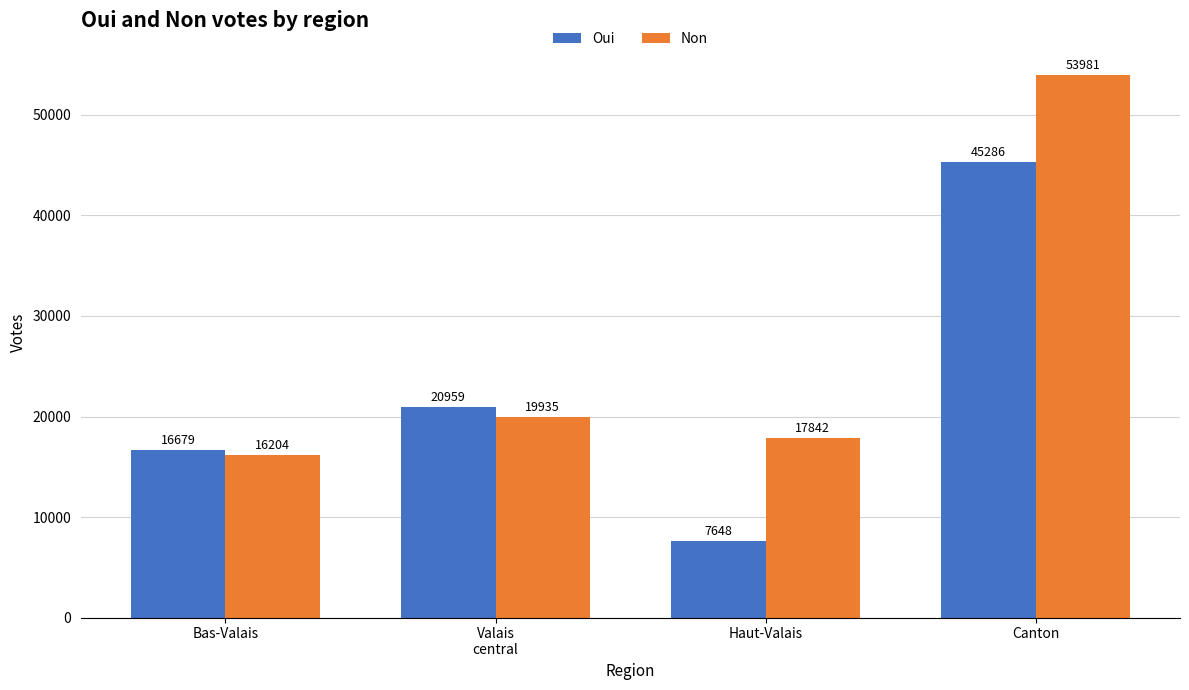

Reading right to left, transcribe all the data shown in this chart.

Oui: Canton=45286	Haut-Valais=7648	Valais
central=20959	Bas-Valais=16679
Non: Canton=53981	Haut-Valais=17842	Valais
central=19935	Bas-Valais=16204